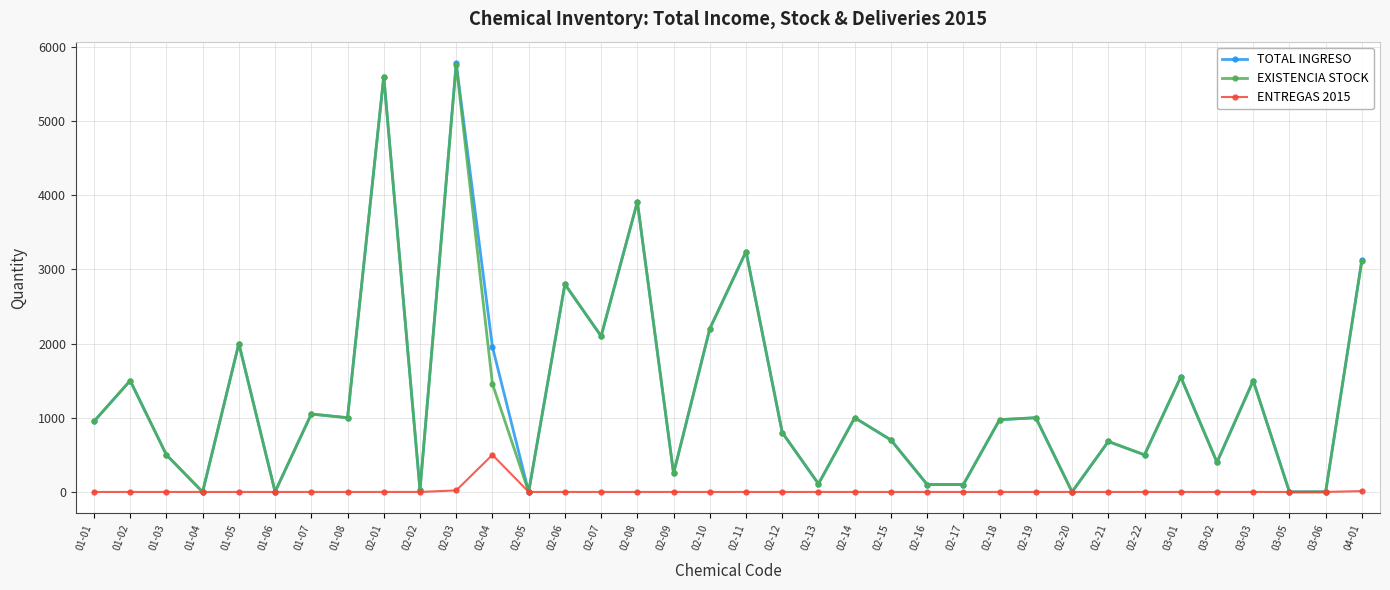

At which label is TOTAL INGRESO closest to 2890?

02-06